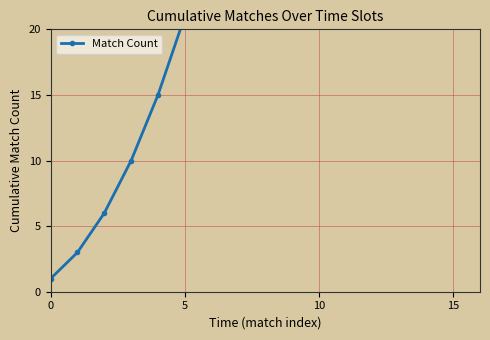

True or false: the data has more than 2 interior local peaks.

False